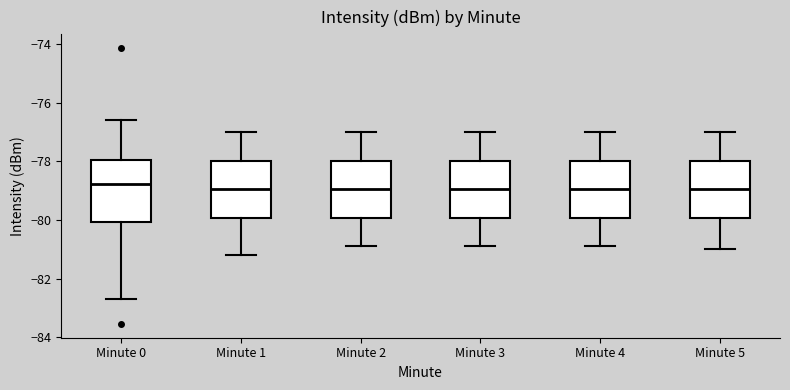

Reading left to right, transcribe this box plot: for each box, give where its median line is, the range the box spans, and where its two whiskers end, as read against the y-axis. The values are not printed on the chart, so give them approximately, as read against the axis.

Minute 0: median -78.8, box -80.0 to -78.0, whiskers -82.6 to -76.6
Minute 1: median -79.0, box -80.0 to -78.0, whiskers -81.2 to -77.0
Minute 2: median -79.0, box -80.0 to -78.0, whiskers -80.8 to -77.0
Minute 3: median -79.0, box -80.0 to -78.0, whiskers -80.8 to -77.0
Minute 4: median -79.0, box -80.0 to -78.0, whiskers -80.8 to -77.0
Minute 5: median -79.0, box -80.0 to -78.0, whiskers -81.0 to -77.0